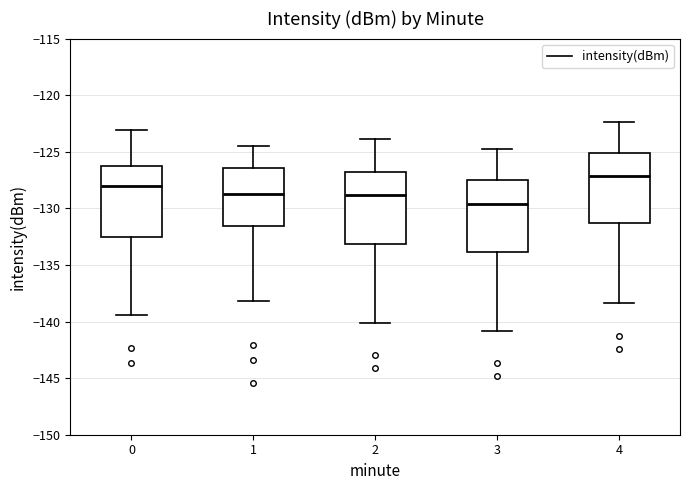

Reading left to right, transcribe this box plot: for each box, give where its median line is, the range the box spans, and where its two whiskers end, as read against the y-axis. The values are not printed on the chart, so give them approximately, as read against the axis.

0: median -128.0, box -132.5 to -126.0, whiskers -139.5 to -123.0
1: median -128.5, box -131.5 to -126.5, whiskers -138.0 to -124.5
2: median -129.0, box -133.0 to -127.0, whiskers -140.0 to -124.0
3: median -129.5, box -134.0 to -127.5, whiskers -141.0 to -125.0
4: median -127.0, box -131.5 to -125.0, whiskers -138.5 to -122.5